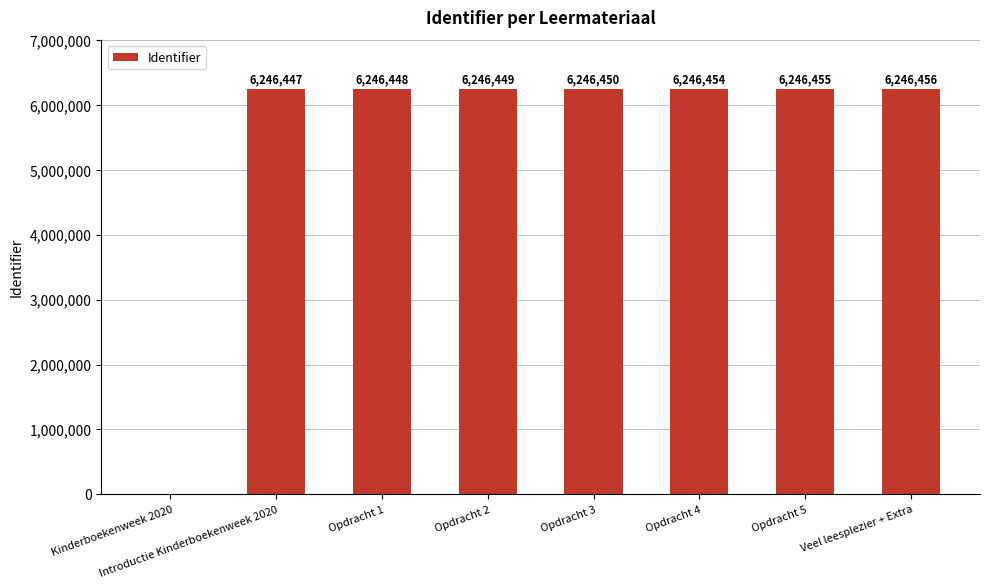

Is it true that the value at Opdracht 3 is 6246450?

True